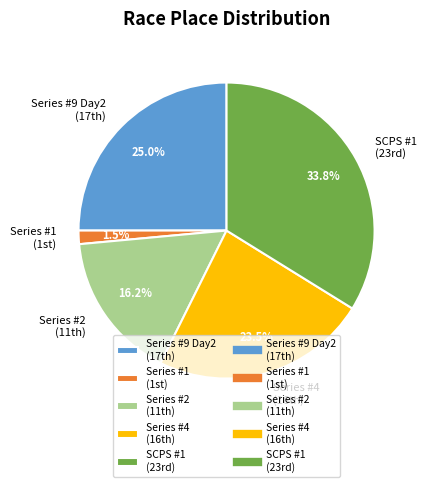

What is the largest slice in the pie chart?

SCPS #1 (23rd)